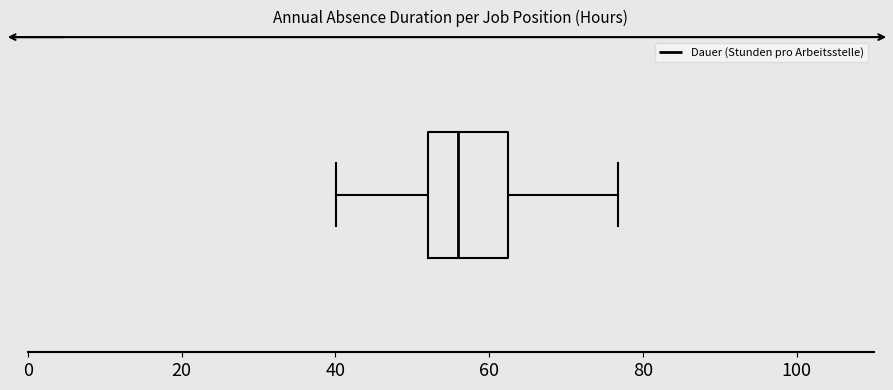

Read this box plot against the x-axis: the position of the median line, the range covered by the box, and the ends of both whiskers. The values are not printed on the chart, so give them approximately, as read against the axis.

median 56, box 52 to 62, whiskers 40 to 76